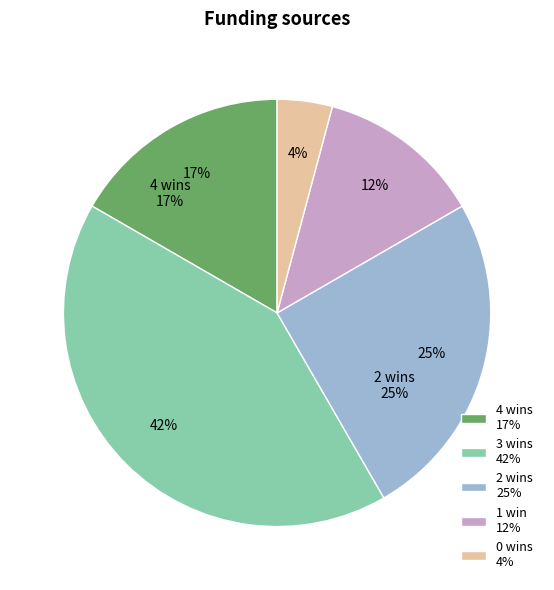

The 2 slice represents 20% of the pie. True or false?

False